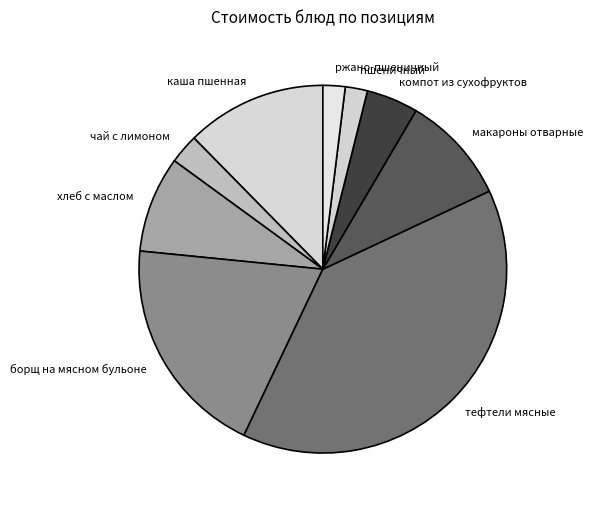

Between макароны отварные and пшеничный, which is larger?

макароны отварные